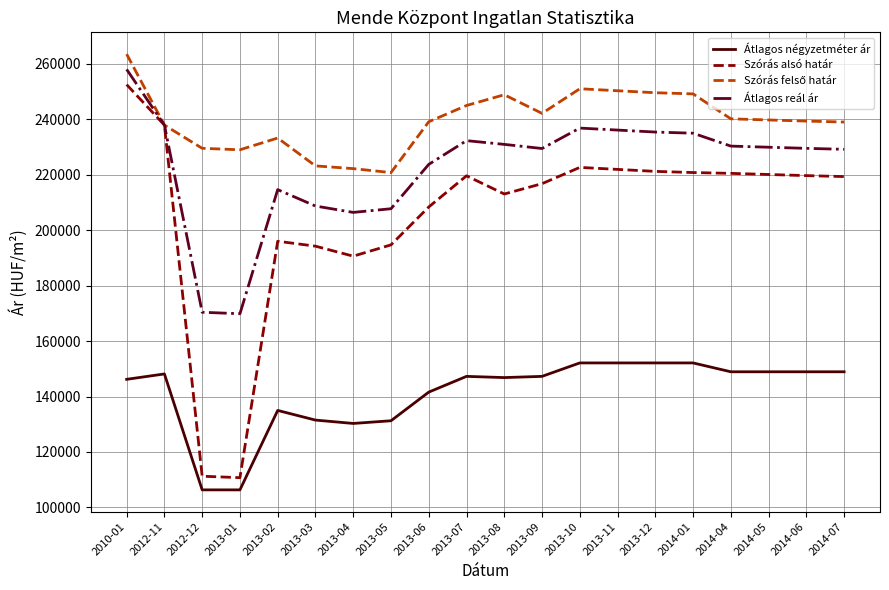

What is the difference between the Szórás alsó határ values at 2013-12 and 2014-07?

1871